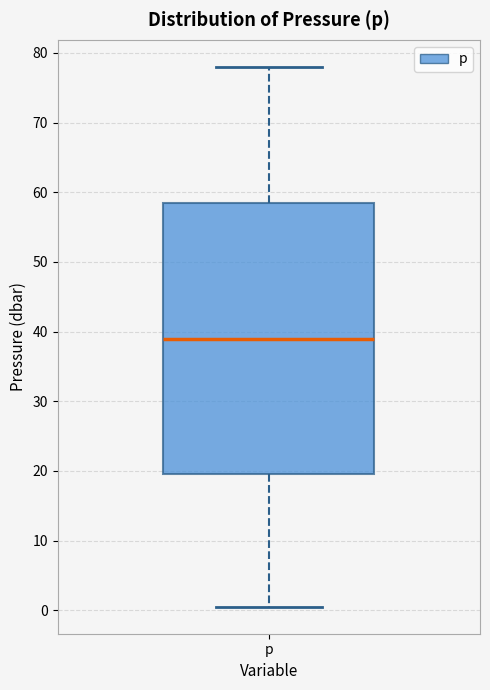

Read this box plot against the y-axis: the position of the median line, the range covered by the box, and the ends of both whiskers. The values are not printed on the chart, so give them approximately, as read against the axis.

median 39, box 20 to 59, whiskers 1 to 78